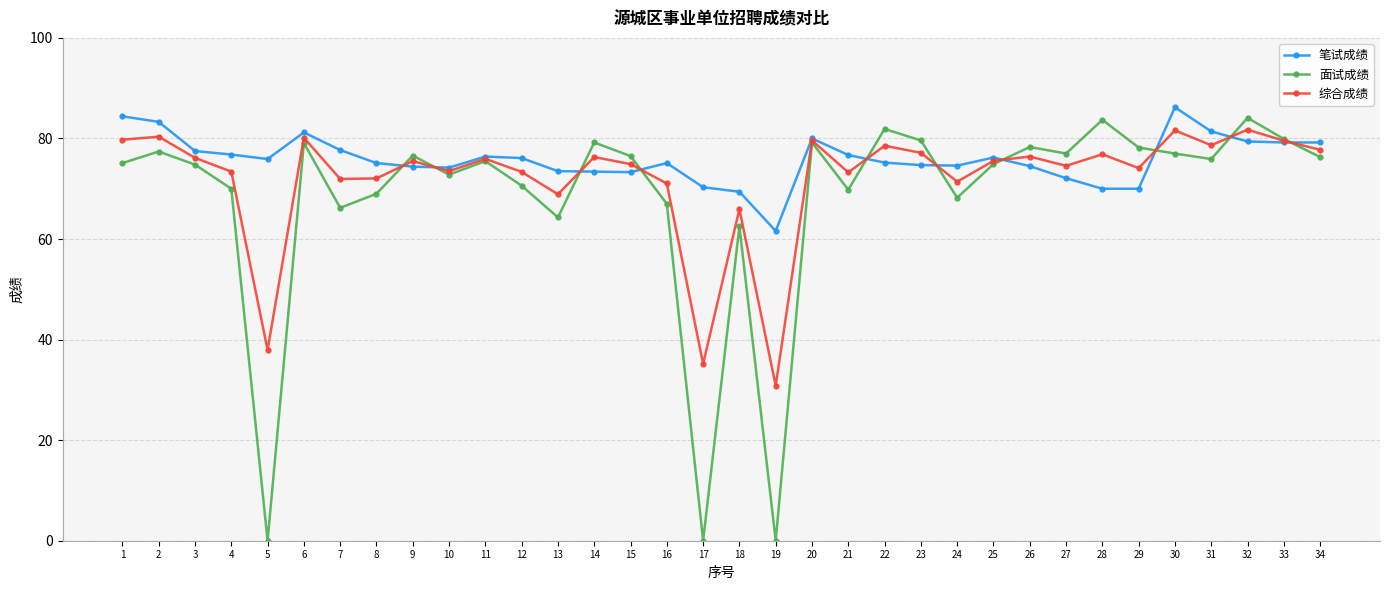

How many categories are shown in the chart?

34